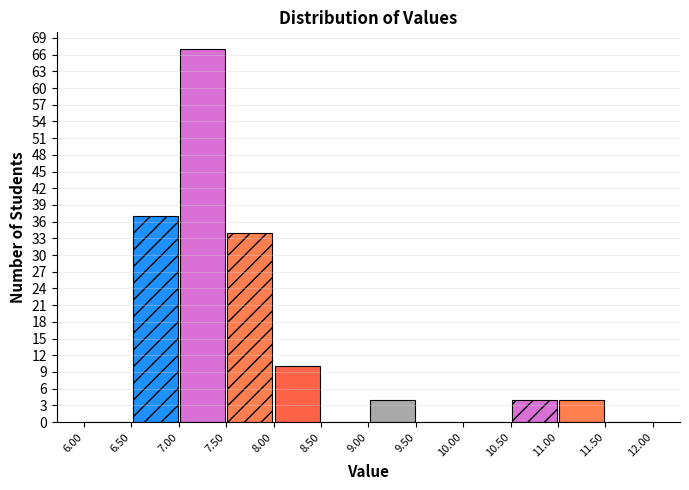

How tall is the bar that spans 7.50 to 8.00 on the x-axis? The values are not printed on the chart, so give them approximately, as read against the axis.

34